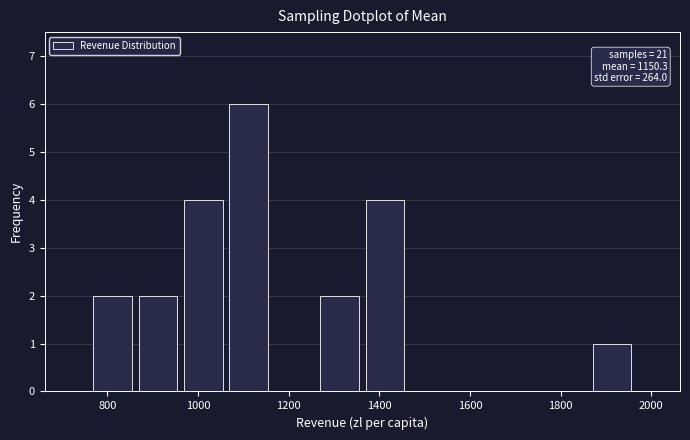

Which range on the x-axis has the tallest bar?

1060 to 1160